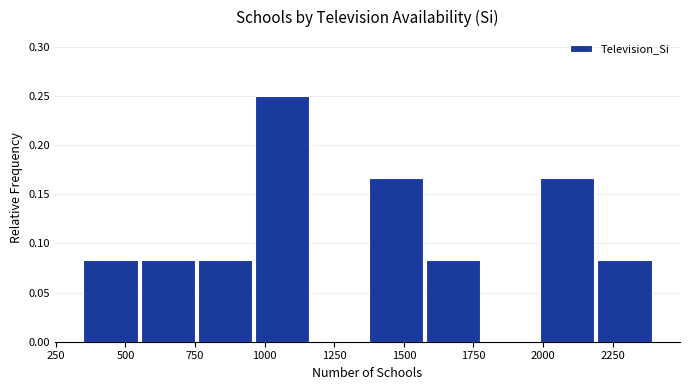

Reading left to right, transcribe this chart: for each bar, give the range it covers on the x-axis and its height. Neither the bar edges nor the heights are printed on the chart, so give them approximately, as read against the axes.

350 to 550: 0.085
550 to 750: 0.085
750 to 950: 0.085
950 to 1150: 0.250
1150 to 1350: 0
1350 to 1600: 0.165
1600 to 1800: 0.085
1800 to 2000: 0
2000 to 2200: 0.165
2200 to 2400: 0.085